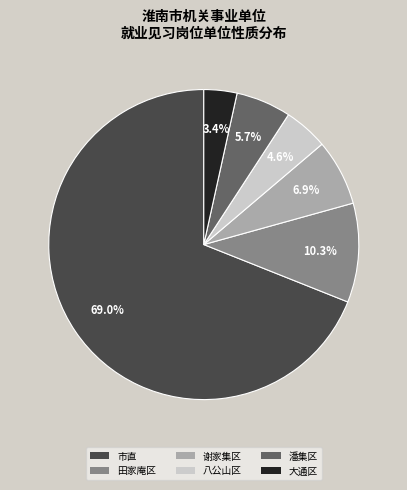

Combined, what portion of the pie is 八公山区 and 大通区?

8.0%